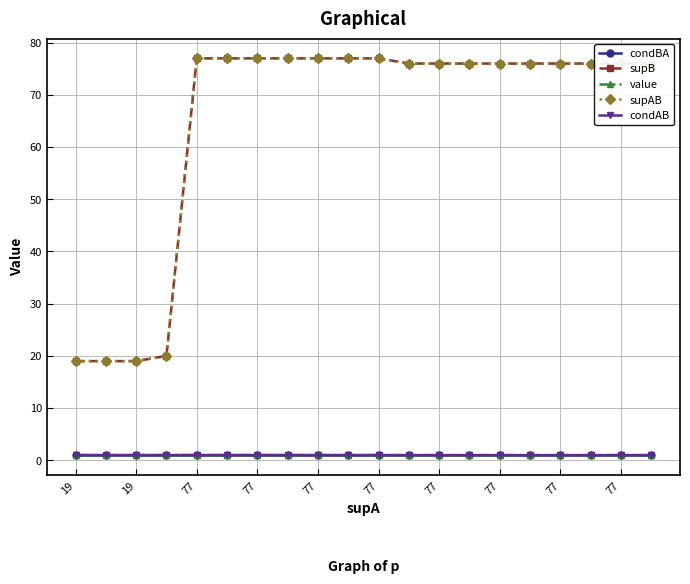

Which series has the largest range (max minus min)?

supB